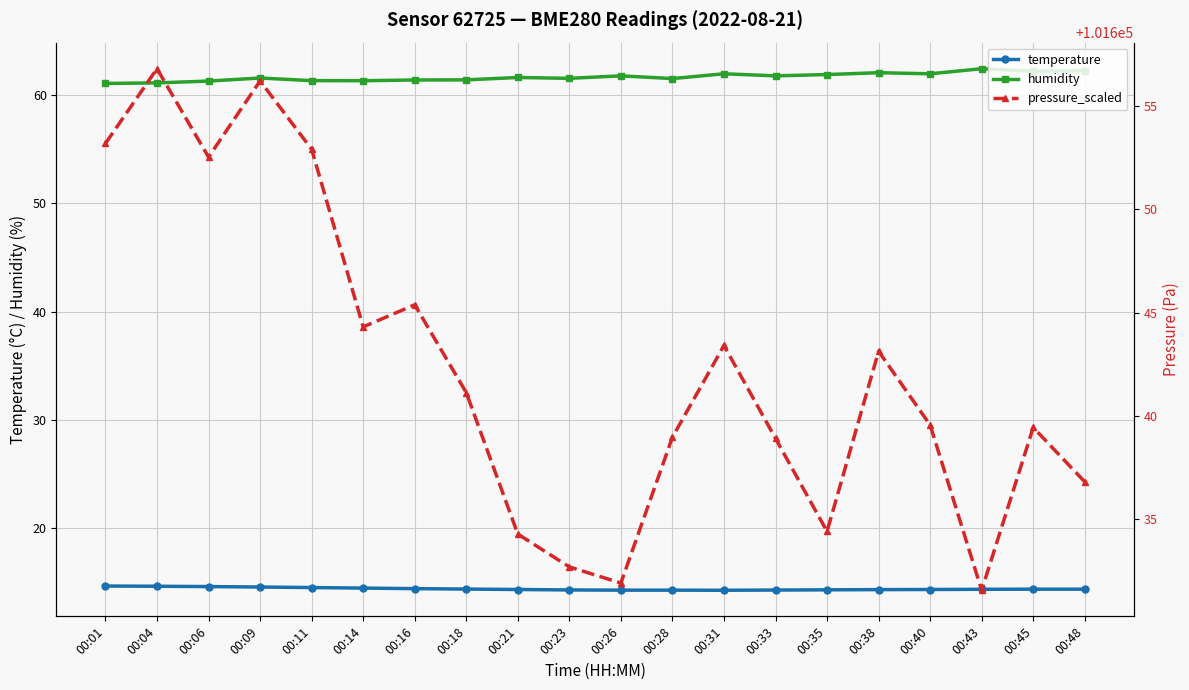

At which category does temperature reach its first local valley?

00:31